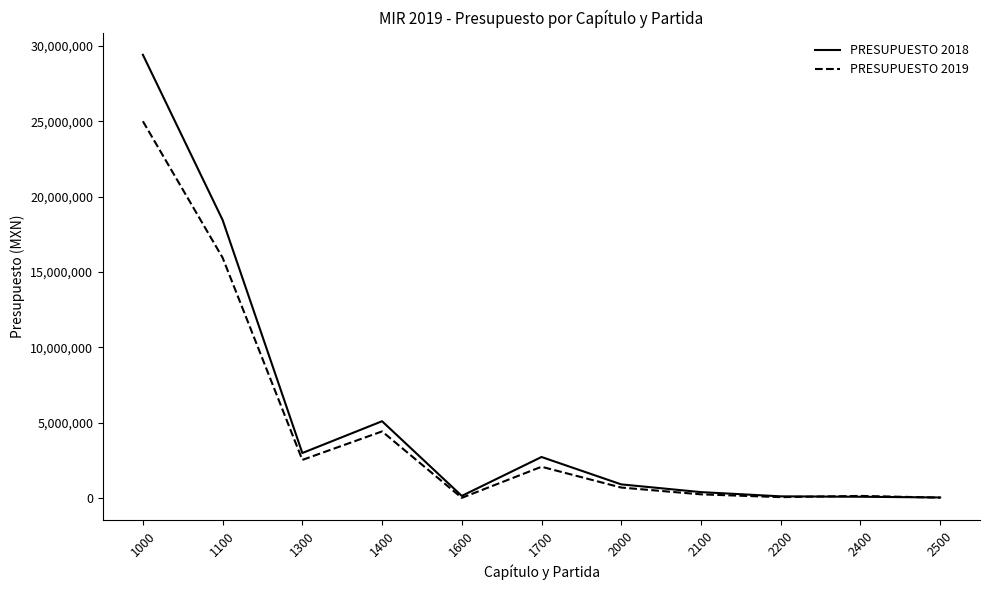

What is the greatest value displayed?

29419252